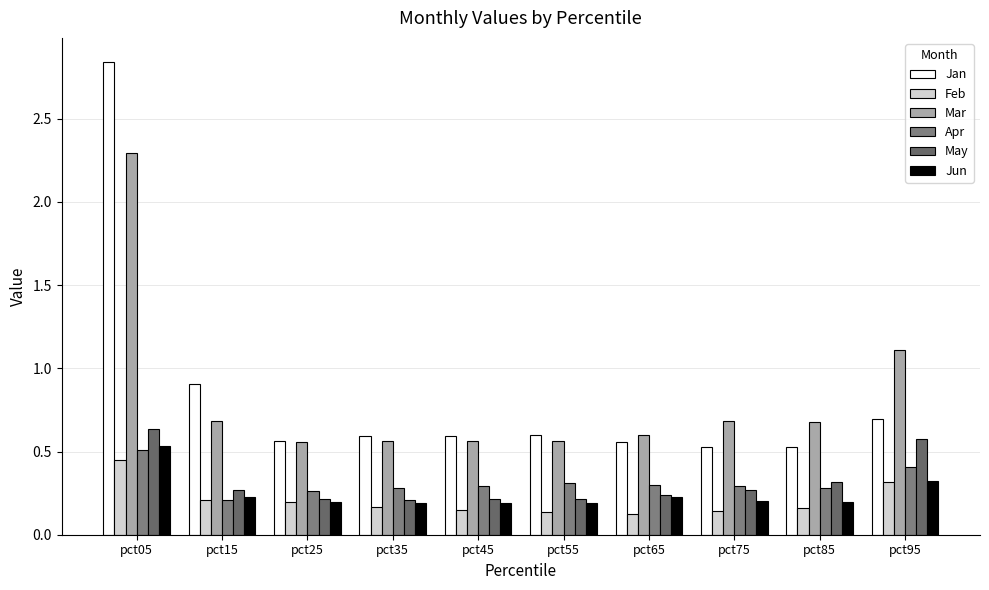

Reading right to left, extract all data points from this chart.

Jan: pct95=0.7	pct85=0.5	pct75=0.5	pct65=0.6	pct55=0.6	pct45=0.6	pct35=0.6	pct25=0.6	pct15=0.9	pct05=2.8
Feb: pct95=0.3	pct85=0.2	pct75=0.1	pct65=0.1	pct55=0.1	pct45=0.2	pct35=0.2	pct25=0.2	pct15=0.2	pct05=0.5
Mar: pct95=1.1	pct85=0.7	pct75=0.7	pct65=0.6	pct55=0.6	pct45=0.6	pct35=0.6	pct25=0.6	pct15=0.7	pct05=2.3
Apr: pct95=0.4	pct85=0.3	pct75=0.3	pct65=0.3	pct55=0.3	pct45=0.3	pct35=0.3	pct25=0.3	pct15=0.2	pct05=0.5
May: pct95=0.6	pct85=0.3	pct75=0.3	pct65=0.2	pct55=0.2	pct45=0.2	pct35=0.2	pct25=0.2	pct15=0.3	pct05=0.6
Jun: pct95=0.3	pct85=0.2	pct75=0.2	pct65=0.2	pct55=0.2	pct45=0.2	pct35=0.2	pct25=0.2	pct15=0.2	pct05=0.5